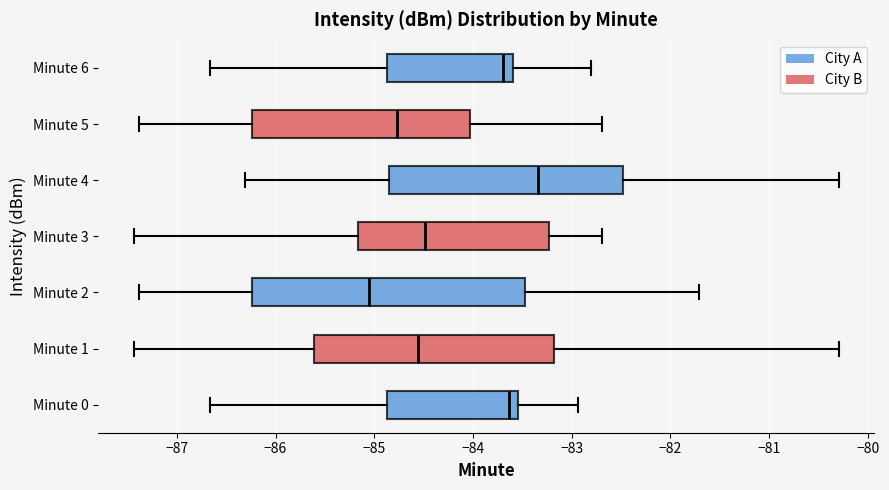

Where is the right edge of the box for Minute 4 on the x-axis? The values are not printed on the chart, so give them approximately, as read against the axis.

-82.5